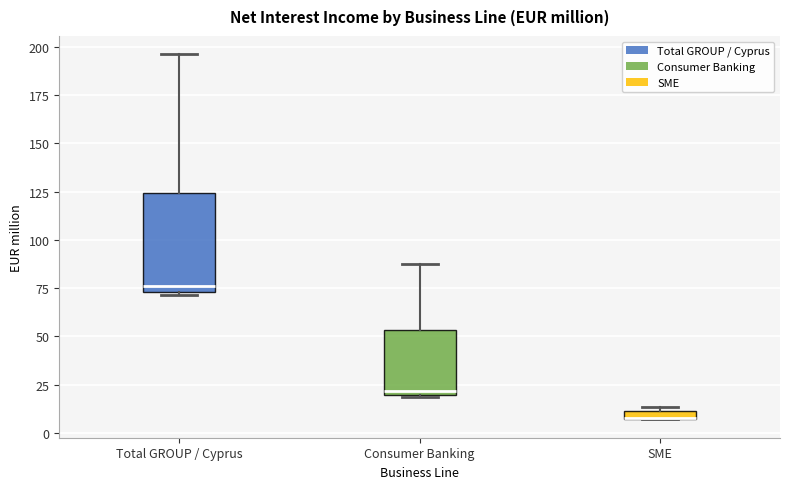

Which box is the tallest, from its lower edge to its upper edge?

Total GROUP / Cyprus